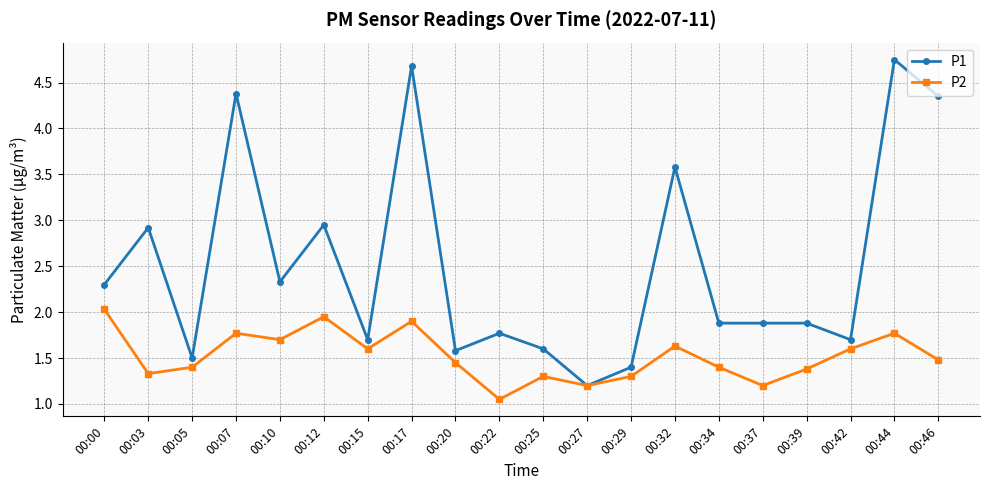

True or false: P1 has more than 0 interior local peaks.

True